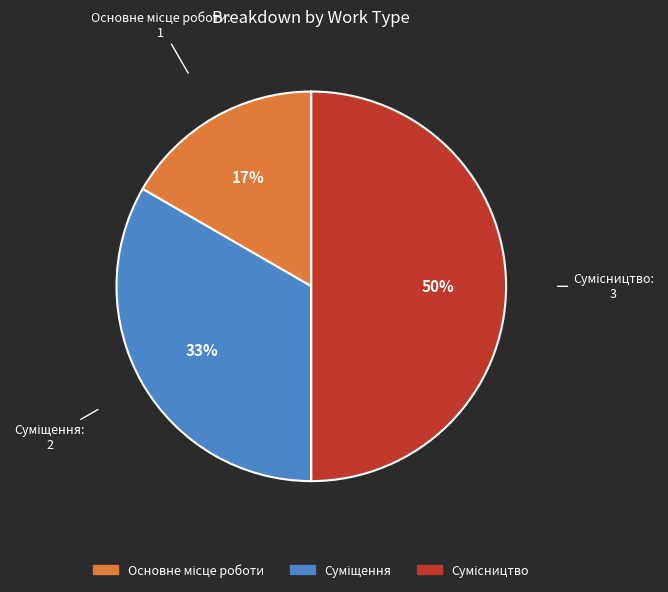

To the nearest percent, what is the difference between the largest and smallest slice percentages?

33%